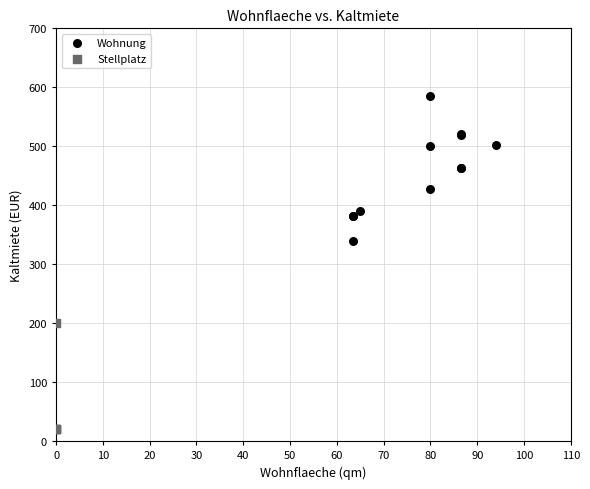

Which series contains the highest Y value?

Wohnung